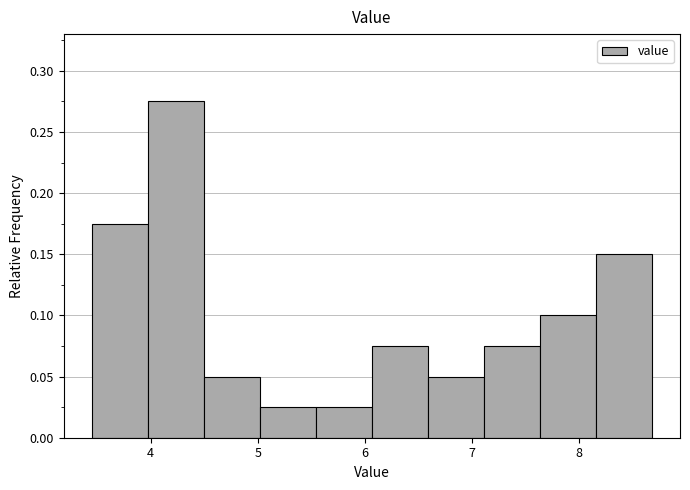

Reading left to right, list every bar in this chart as the range it spans on the x-axis followed by its height. Neither the bar edges nor the heights are printed on the chart, so give them approximately, as read against the axes.

3.5 to 4.0: 0.175
4.0 to 4.5: 0.275
4.5 to 5.0: 0.050
5.0 to 5.5: 0.025
5.5 to 6.1: 0.025
6.1 to 6.6: 0.075
6.6 to 7.1: 0.050
7.1 to 7.6: 0.075
7.6 to 8.2: 0.100
8.2 to 8.7: 0.150